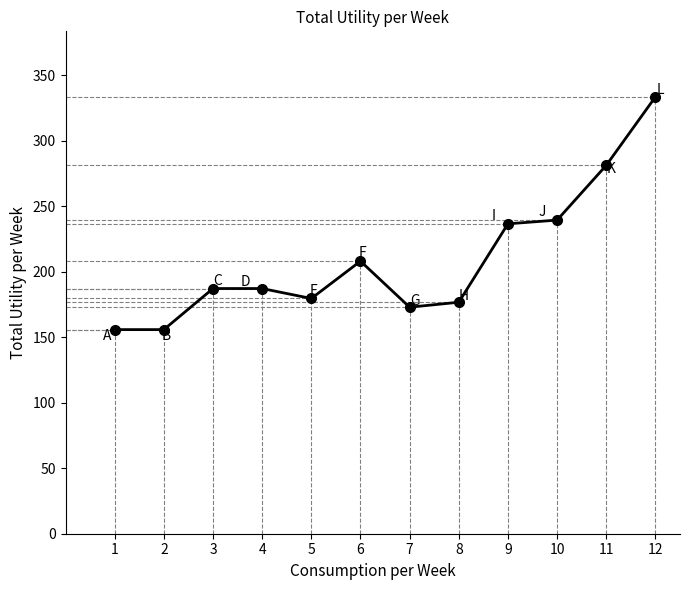

Where does the data first go above 187?

3